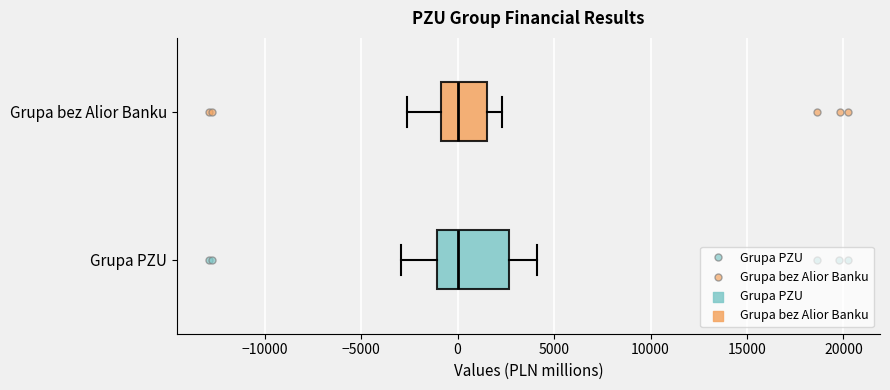

Reading bottom to top, read every box against the x-axis: the position of its median line, the range the box covers, and the ends of its whiskers. The values are not printed on the chart, so give them approximately, as read against the axis.

Grupa PZU: median 0, box -1000 to 2500, whiskers -3000 to 4000
Grupa bez Alior Banku: median 0, box -1000 to 1500, whiskers -2500 to 2500